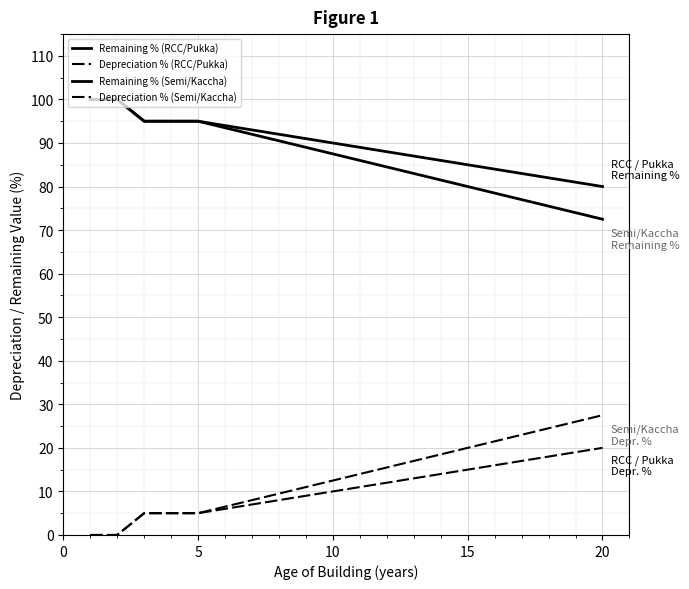

Is this an area chart (filled region under the line)?

No